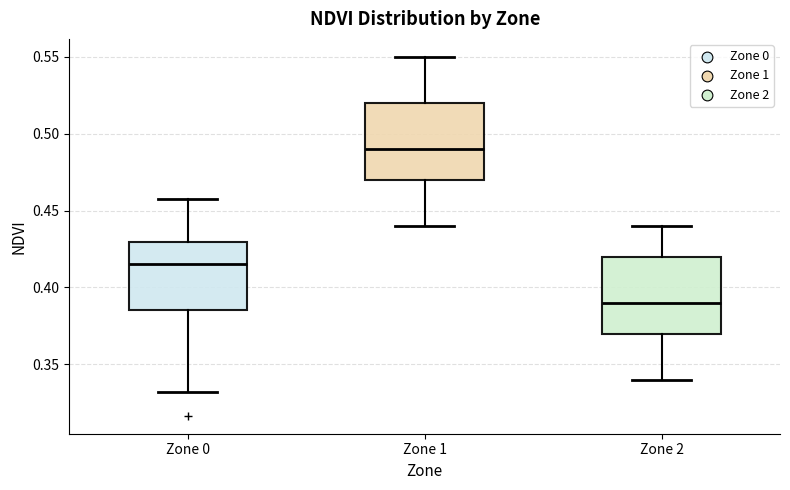

Which box has the lowest median line?

Zone 2